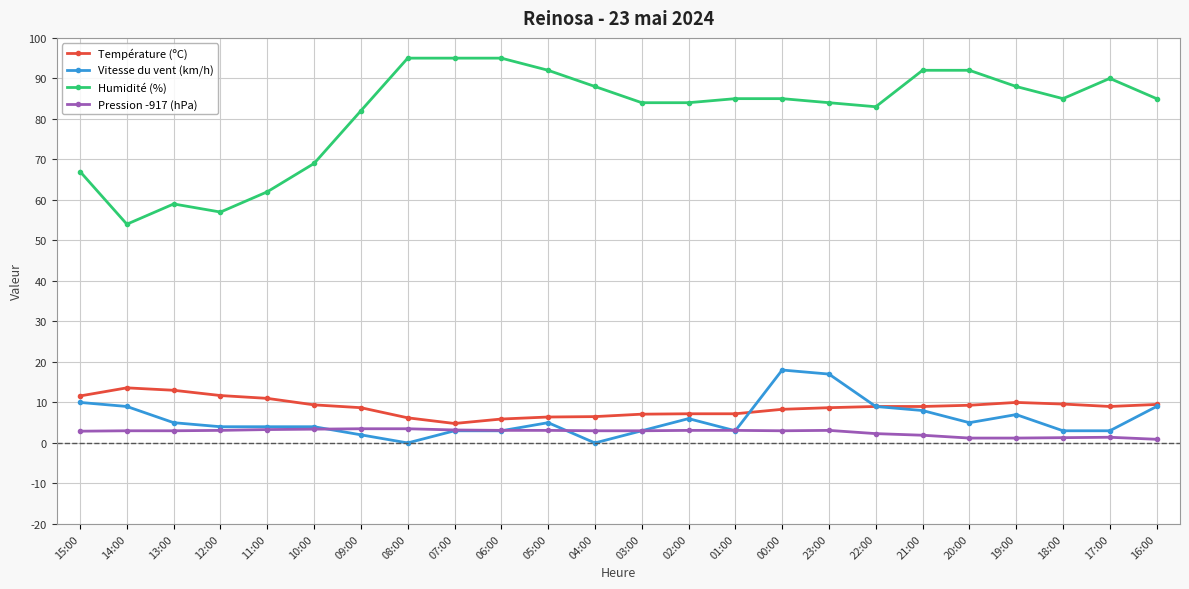

What is the average value of the Température (ºC) series?

8.9